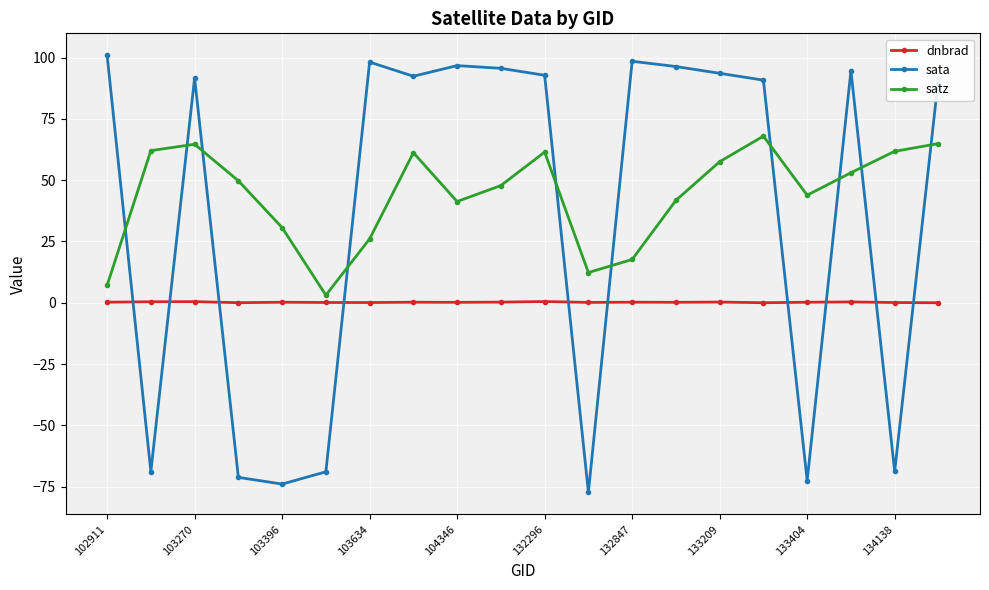

How many interior local valleys does the satz series have?

4